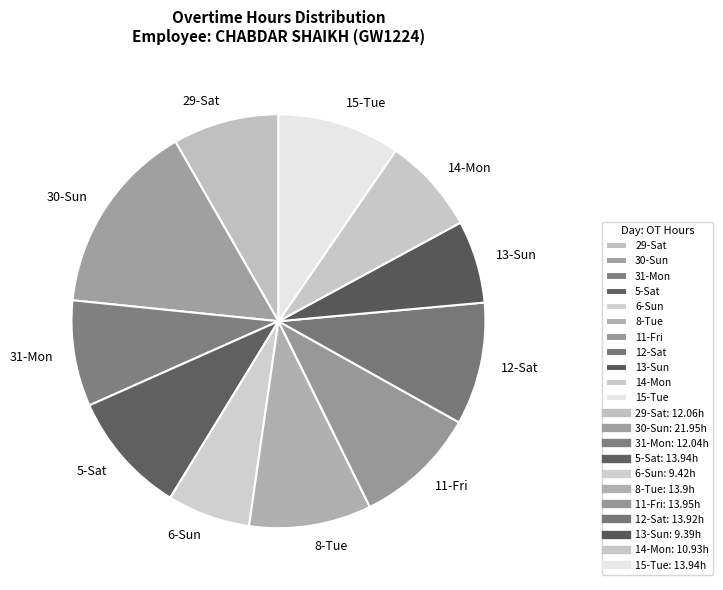

How many slices are in this pie chart?

11